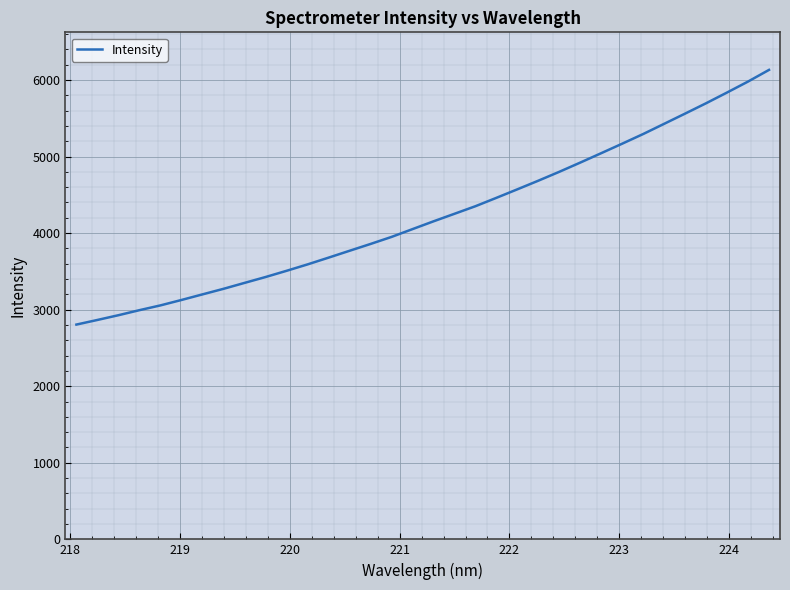

What is the greatest value displayed?

6131.7